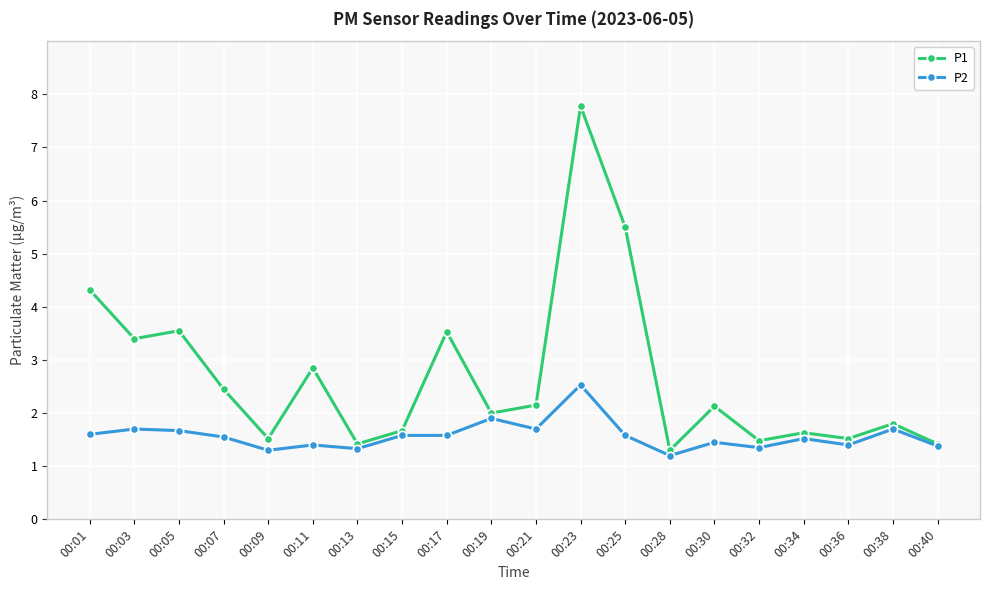

Is it true that P2 equals 2.2 at 00:07?

False